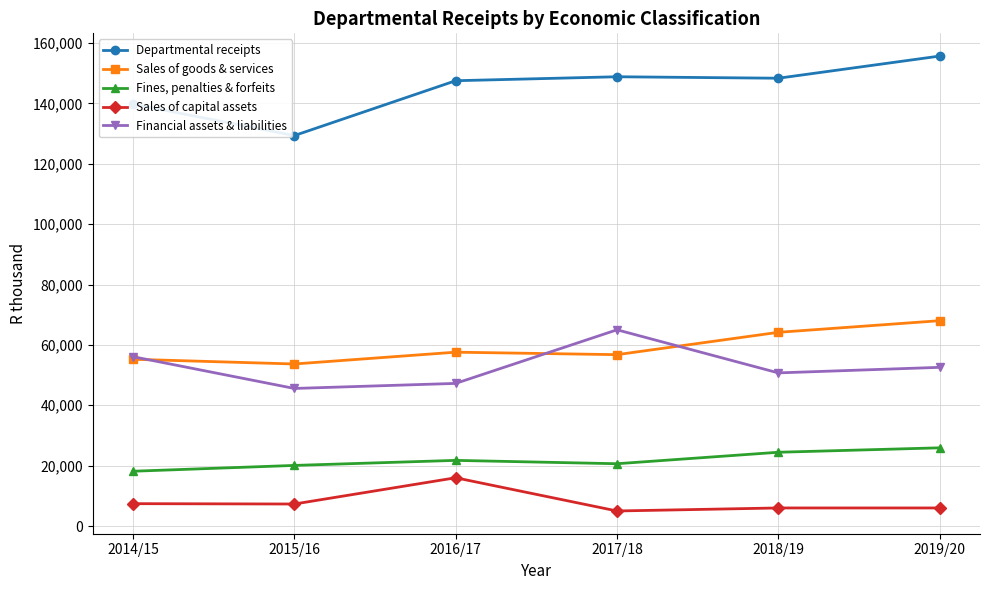

What is the lowest value of the Departmental receipts series?

129317